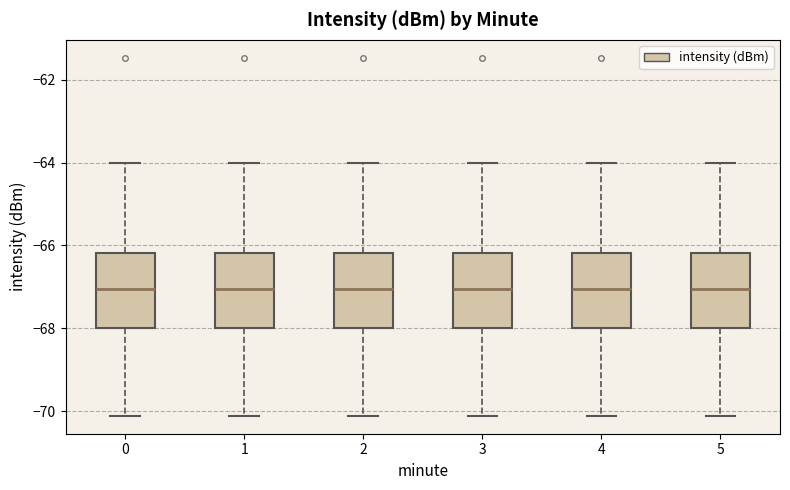

Reading left to right, read every box against the y-axis: the position of its median line, the range the box covers, and the ends of its whiskers. The values are not printed on the chart, so give them approximately, as read against the axis.

0: median -67.0, box -68.0 to -66.2, whiskers -70.2 to -64.0
1: median -67.0, box -68.0 to -66.2, whiskers -70.2 to -64.0
2: median -67.0, box -68.0 to -66.2, whiskers -70.2 to -64.0
3: median -67.0, box -68.0 to -66.2, whiskers -70.2 to -64.0
4: median -67.0, box -68.0 to -66.2, whiskers -70.2 to -64.0
5: median -67.0, box -68.0 to -66.2, whiskers -70.2 to -64.0